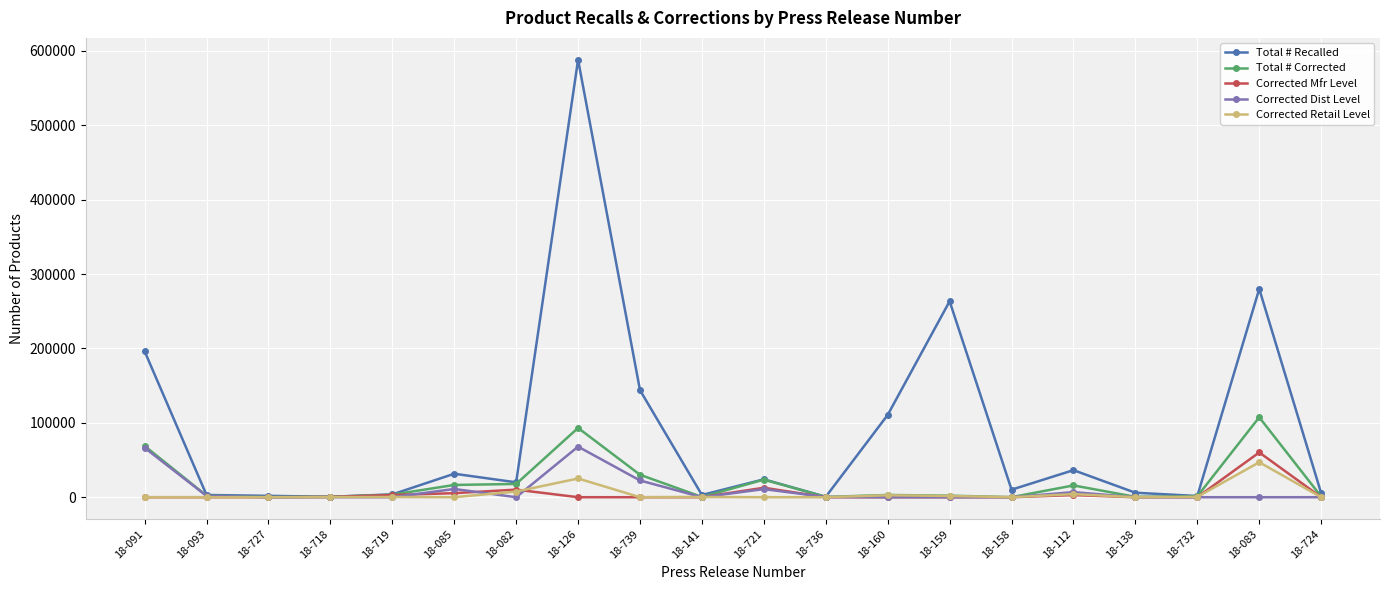

What is the maximum value for Corrected Dist Level?

67980